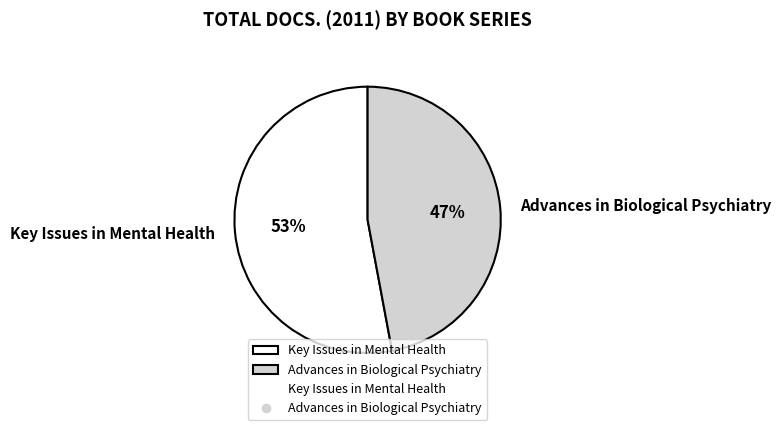

Rank the categories by value from highest to lowest.

Key Issues in Mental Health, Advances in Biological Psychiatry